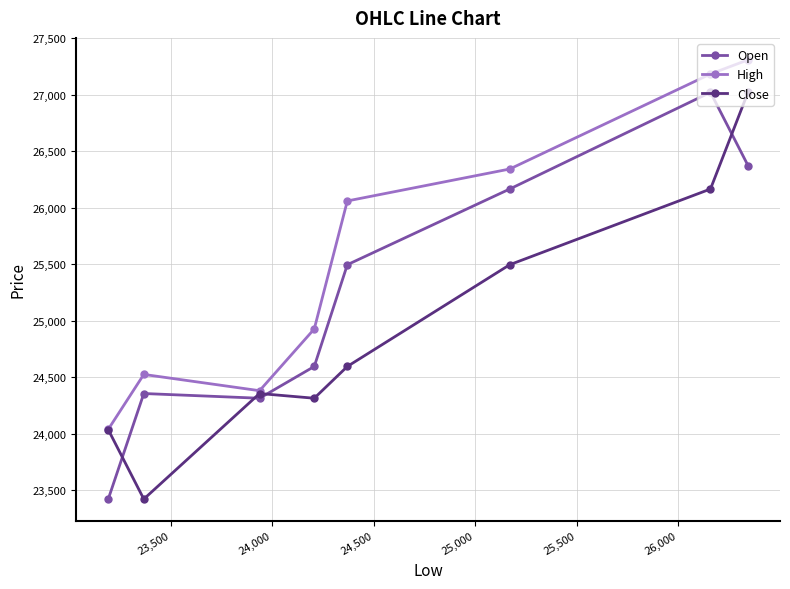

True or false: High has more than 2 interior local peaks.

False